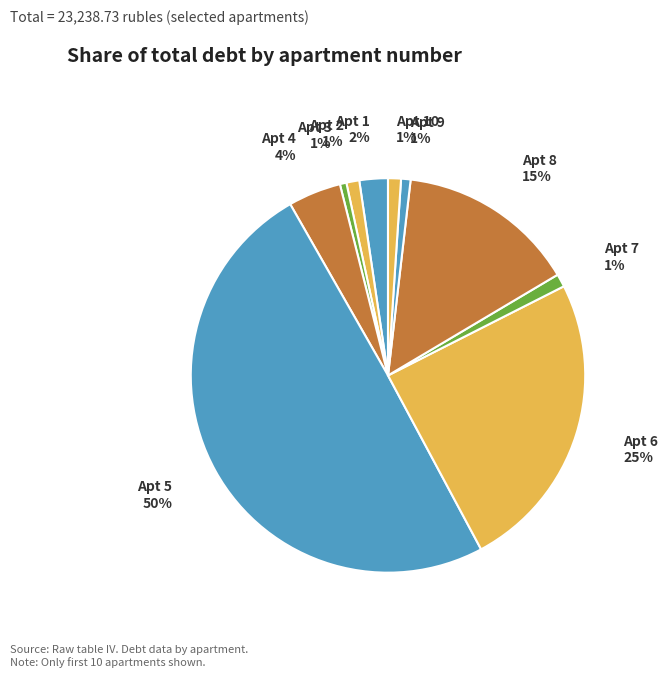

How many slices are in this pie chart?

10